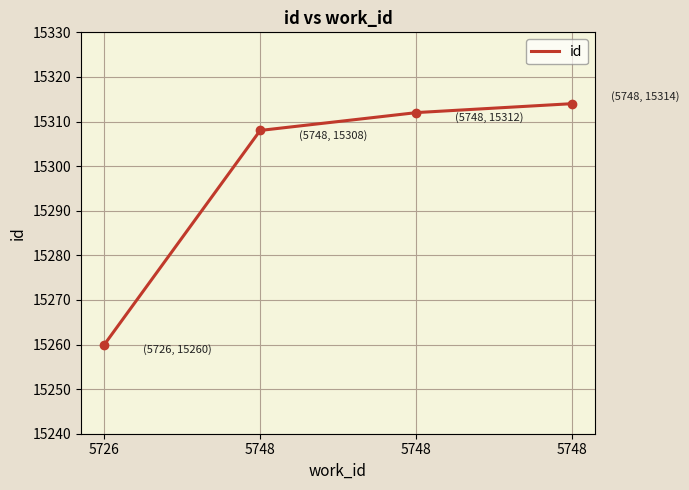

Rank the categories by value from lowest to highest.

5726, 5748, 5748, 5748